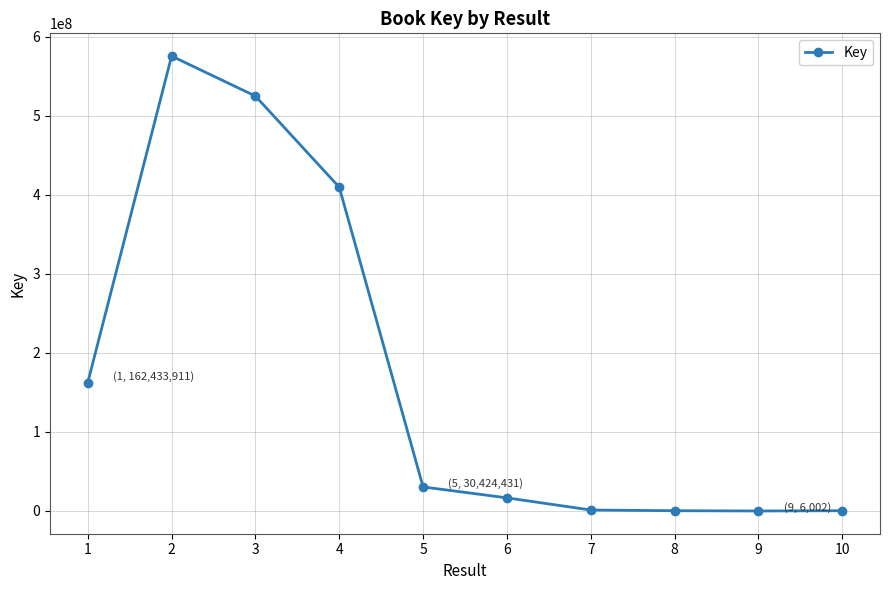

What is the change in value from 3 to 7?

-523699392